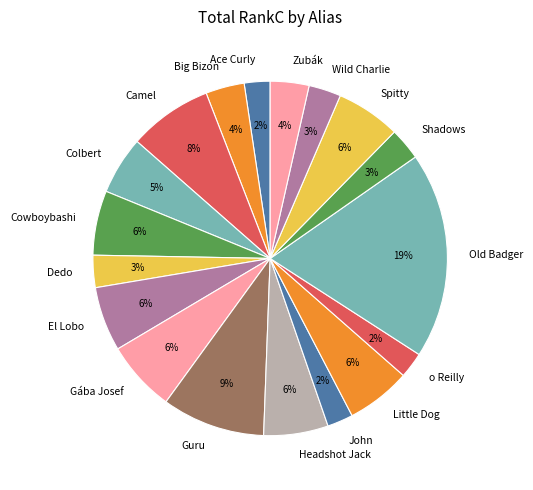

True or false: o Reilly accounts for 2% of the total.

True